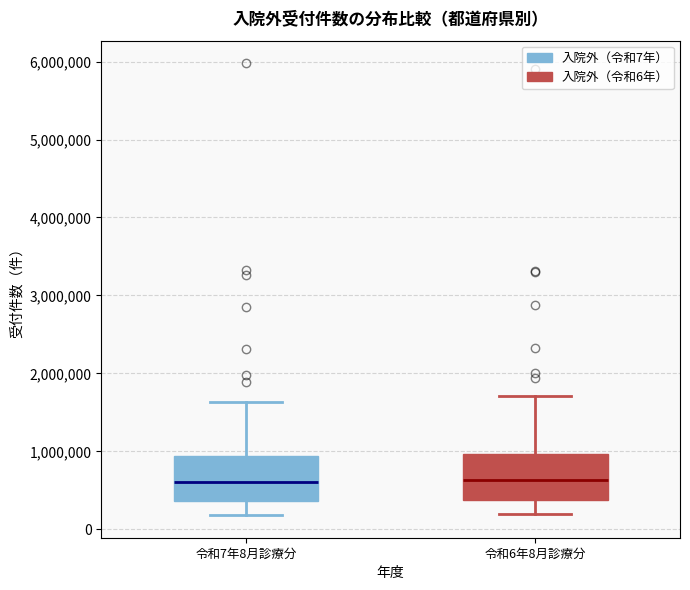

Reading left to right, transcribe this box plot: for each box, give where its median line is, the range the box spans, and where its two whiskers end, as read against the y-axis. The values are not printed on the chart, so give them approximately, as read against the axis.

令和7年8月診療分: median 600000, box 400000 to 900000, whiskers 200000 to 1600000
令和6年8月診療分: median 600000, box 400000 to 1000000, whiskers 200000 to 1700000